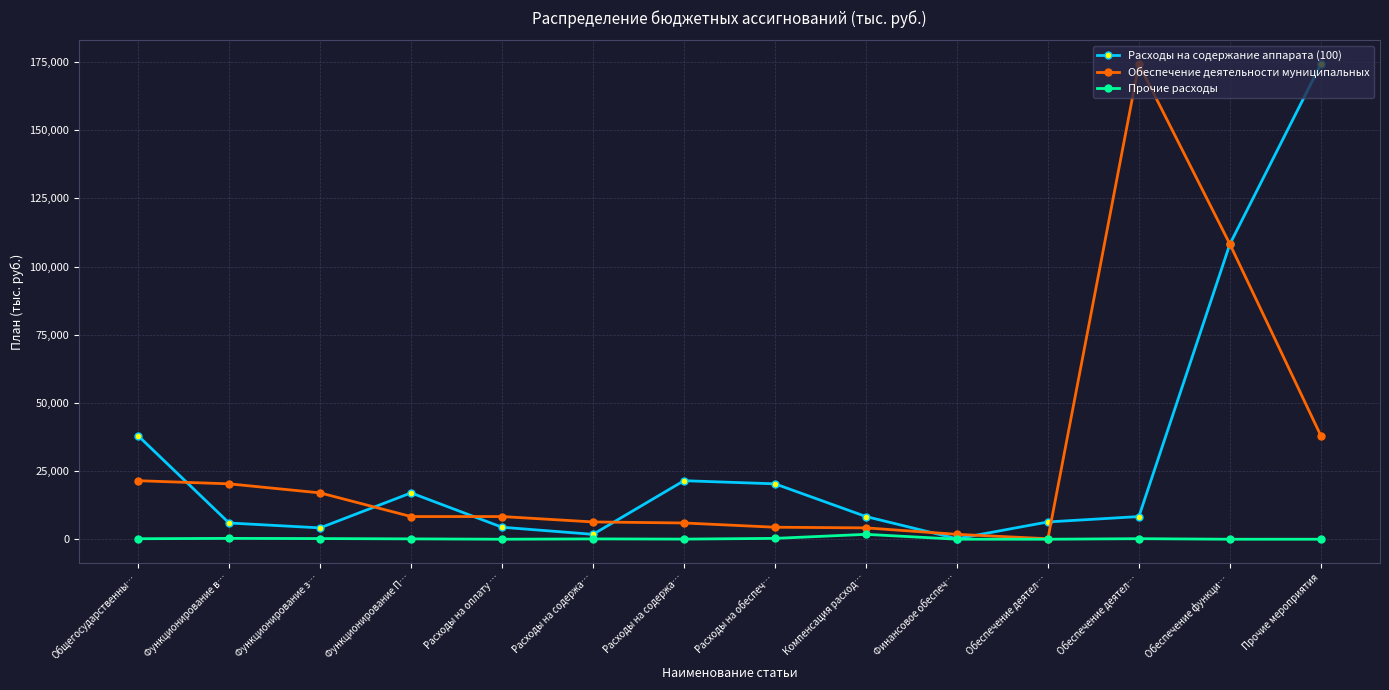

How many values in the Обеспечение деятельности муниципальных series are below 8321?

6